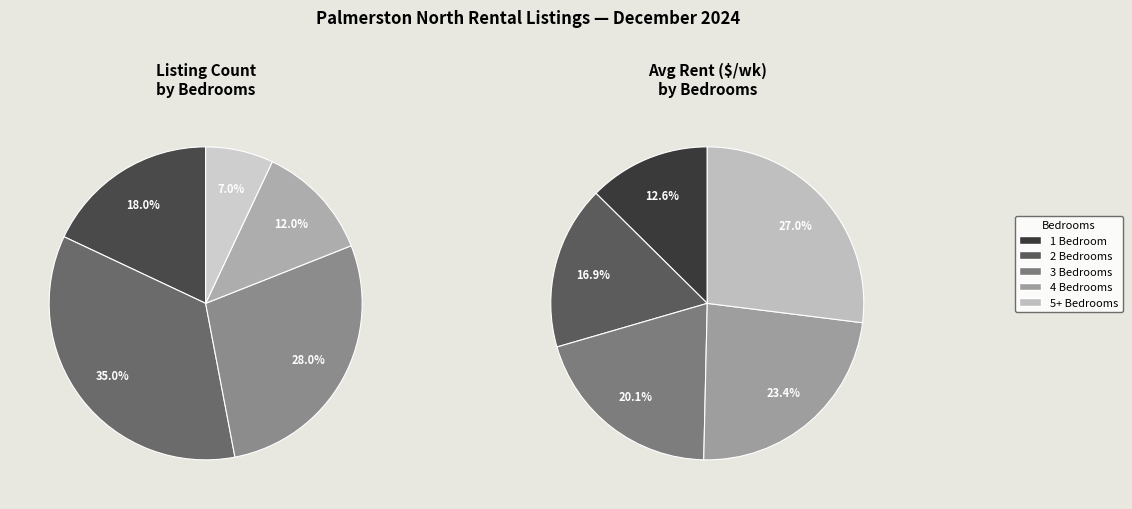

What is the ratio of the value at 1 Bedroom to the value at 3 Bedrooms?

0.6